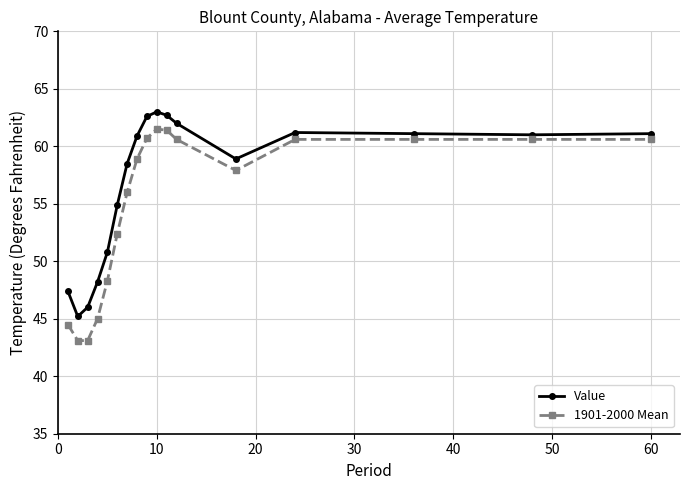

Does the chart display data point markers on the line(s)?

Yes